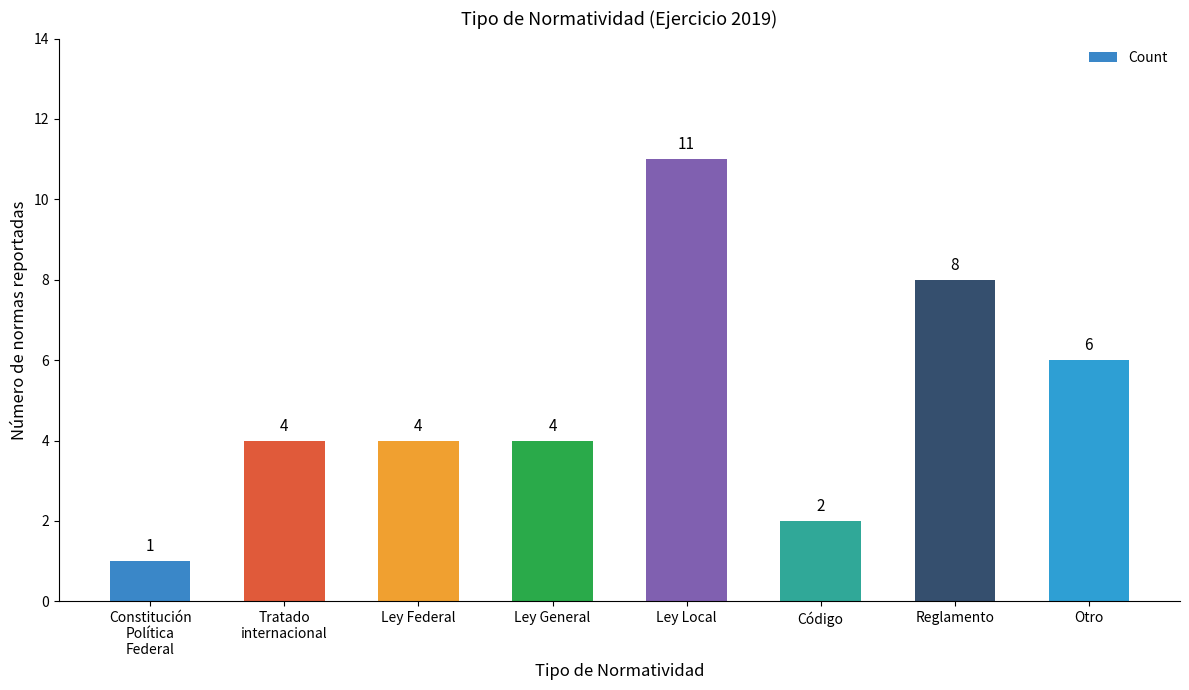

Is it true that the value at Reglamento is 4?

False